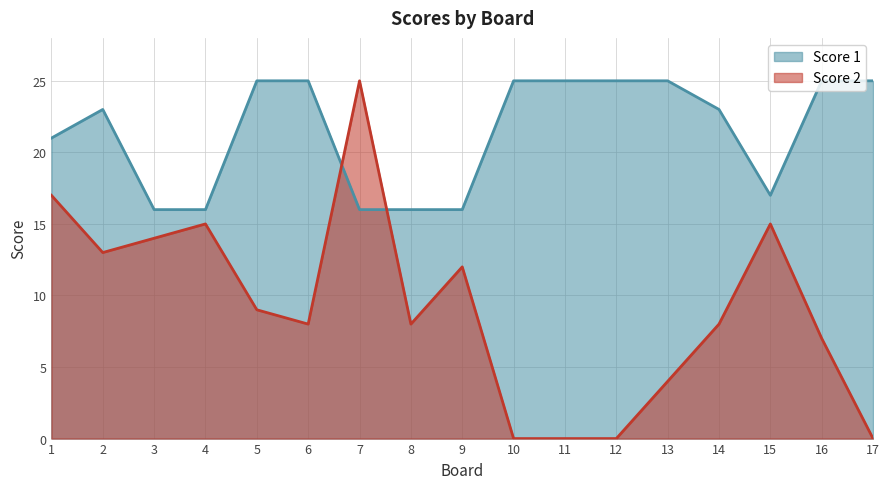

Reading left to right, list all the values displayed in this chart.

Score 1: 21	23	16	16	25	25	16	16	16	25	25	25	25	23	17	25	25
Score 2: 17	13	14	15	9	8	25	8	12	0	0	0	4	8	15	7	0